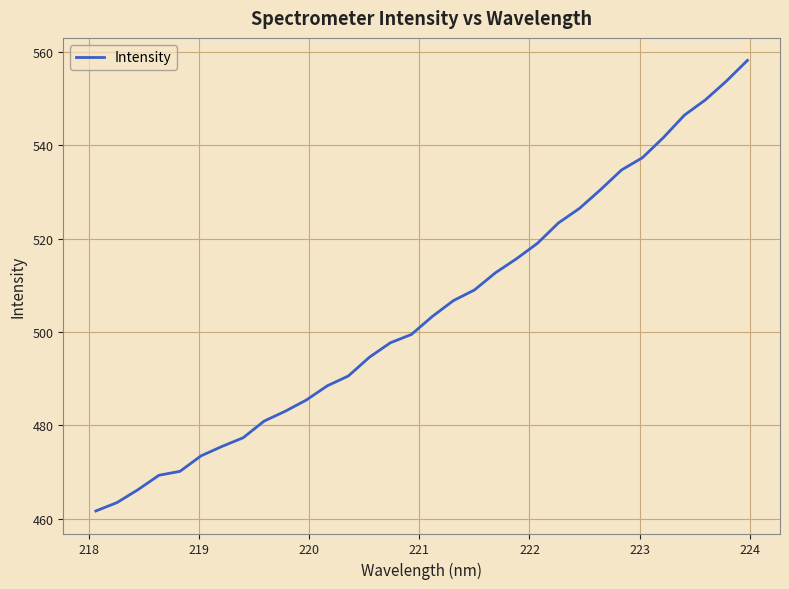

Reading right to left, extract all data points from this chart.

558.2	553.7	549.7	546.5	541.7	537.3	534.7	530.5	526.5	523.4	519.0	515.7	512.7	509.0	506.7	503.3	499.5	497.7	494.6	490.6	488.5	485.4	483.0	480.9	477.4	475.5	473.5	470.2	469.3	466.2	463.5	461.7